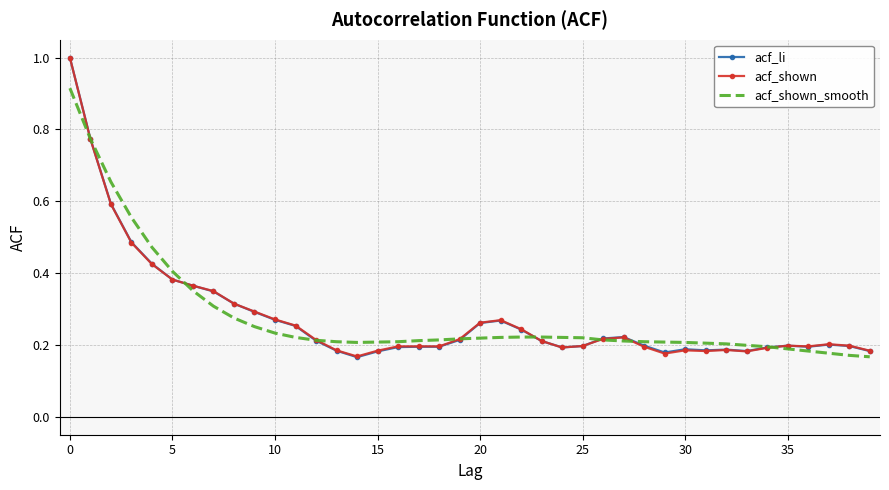

True or false: acf_li and acf_shown_smooth intersect in this chart.

True